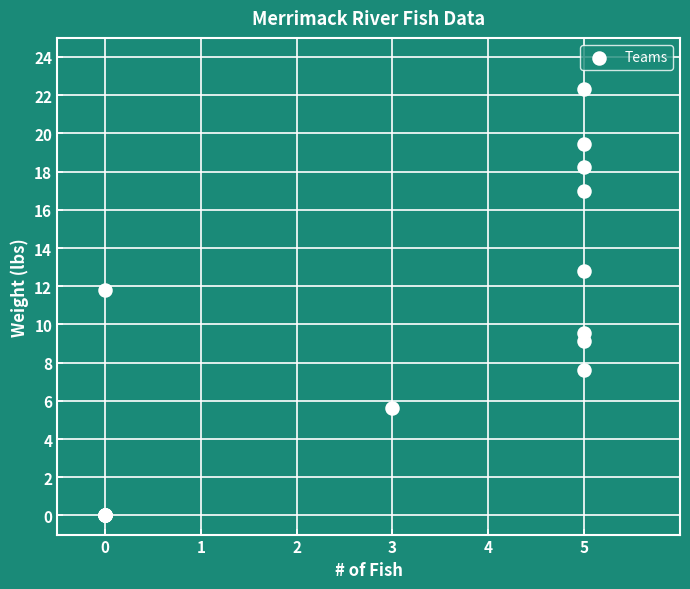

What Y value in the scatter plot is closest to 11?

11.8